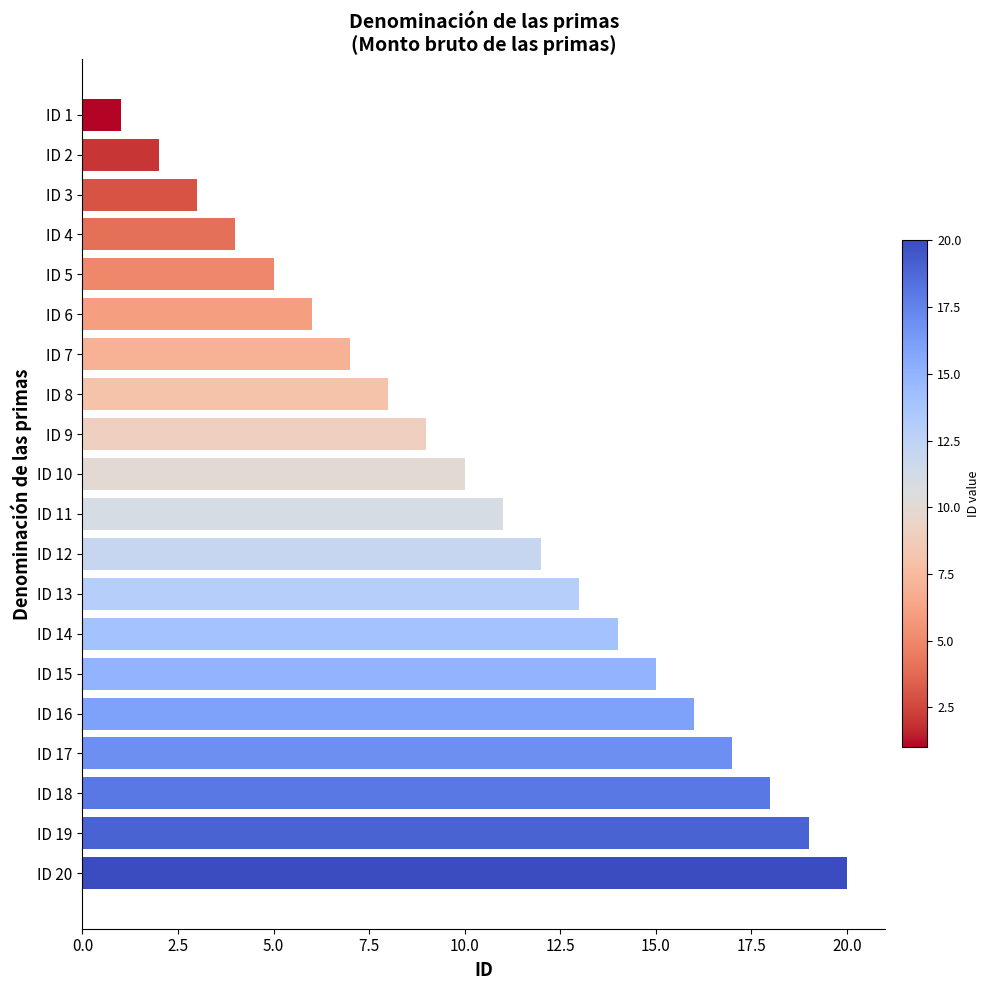

What is the ratio of the value at ID 16 to the value at ID 3?

5.3